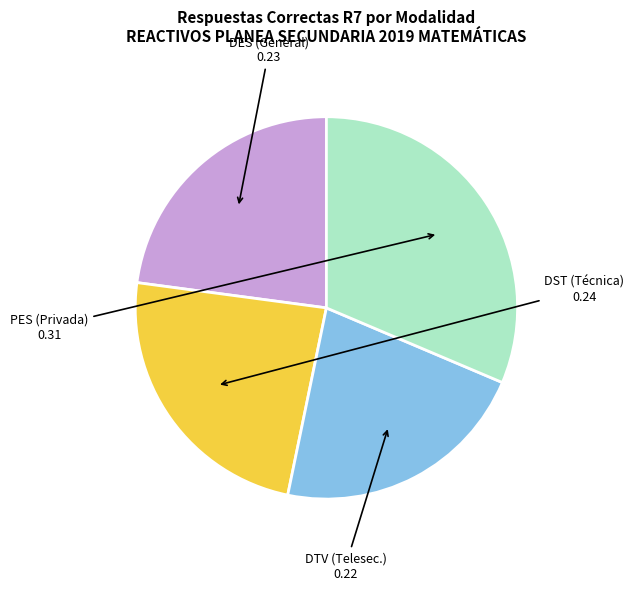

How many slices are in this pie chart?

4